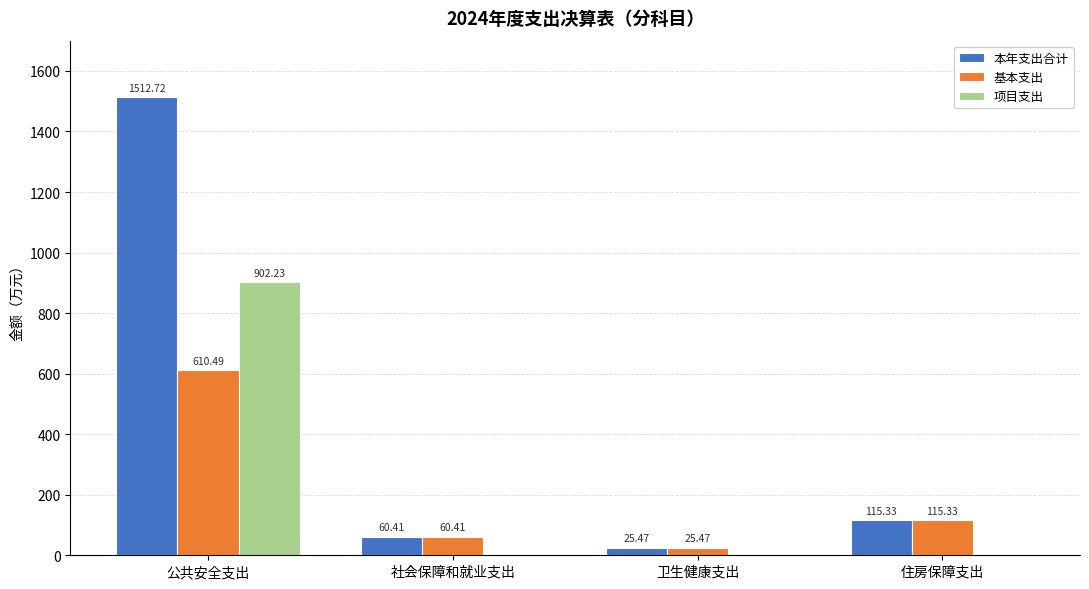

At which category is the sum across all series the highest?

公共安全支出